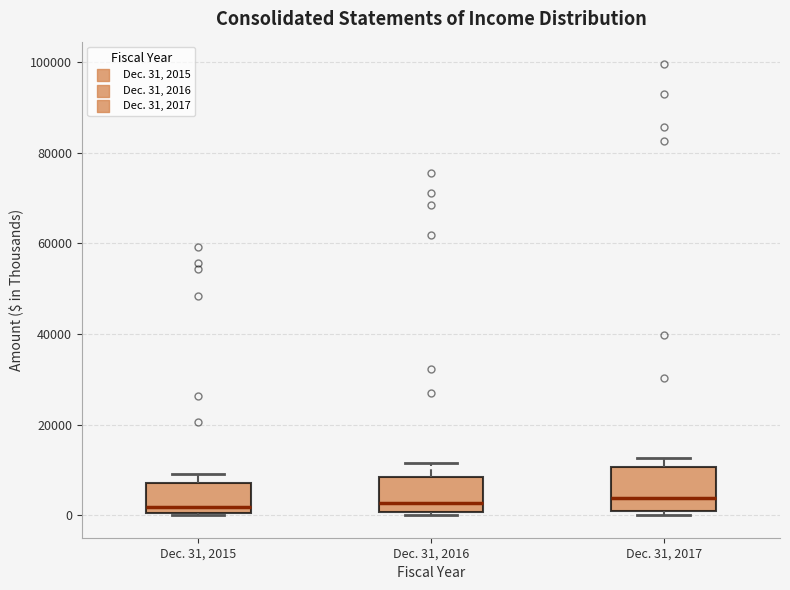

Reading left to right, read every box against the y-axis: the position of its median line, the range the box covers, and the ends of its whiskers. The values are not printed on the chart, so give them approximately, as read against the axis.

Dec. 31, 2015: median 2000, box 0 to 8000, whiskers 0 to 10000
Dec. 31, 2016: median 2000, box 0 to 8000, whiskers 0 (just below the box's lower edge) to 12000
Dec. 31, 2017: median 4000, box 0 to 10000, whiskers 0 (just below the box's lower edge) to 12000